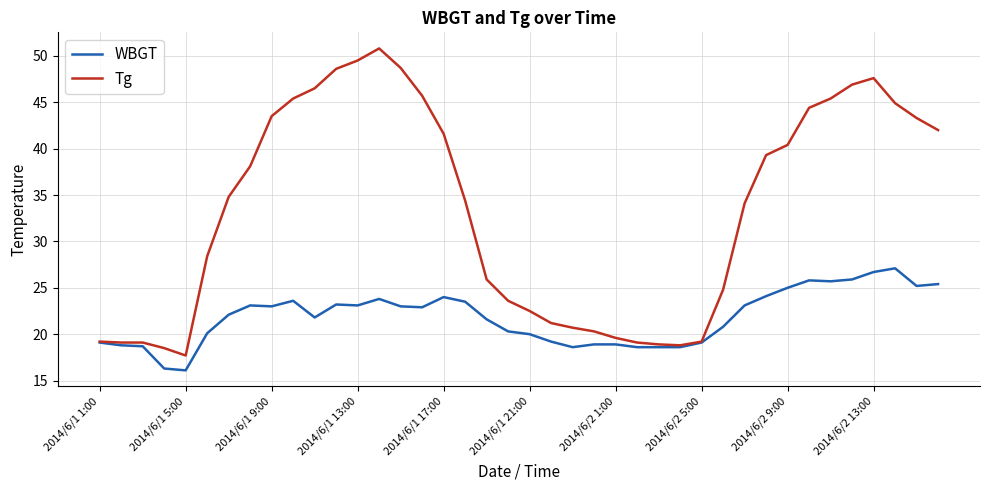

What is the greatest value displayed?

50.8